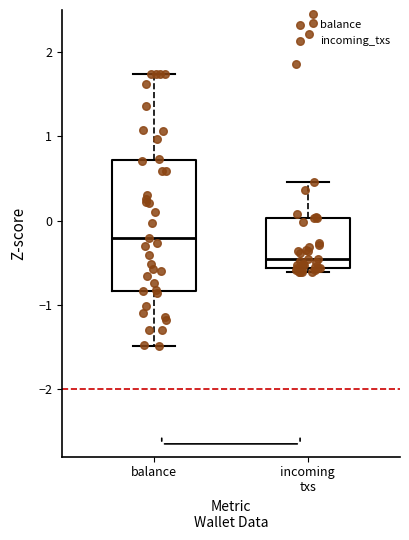

Which box is the tallest, from its lower edge to its upper edge?

balance